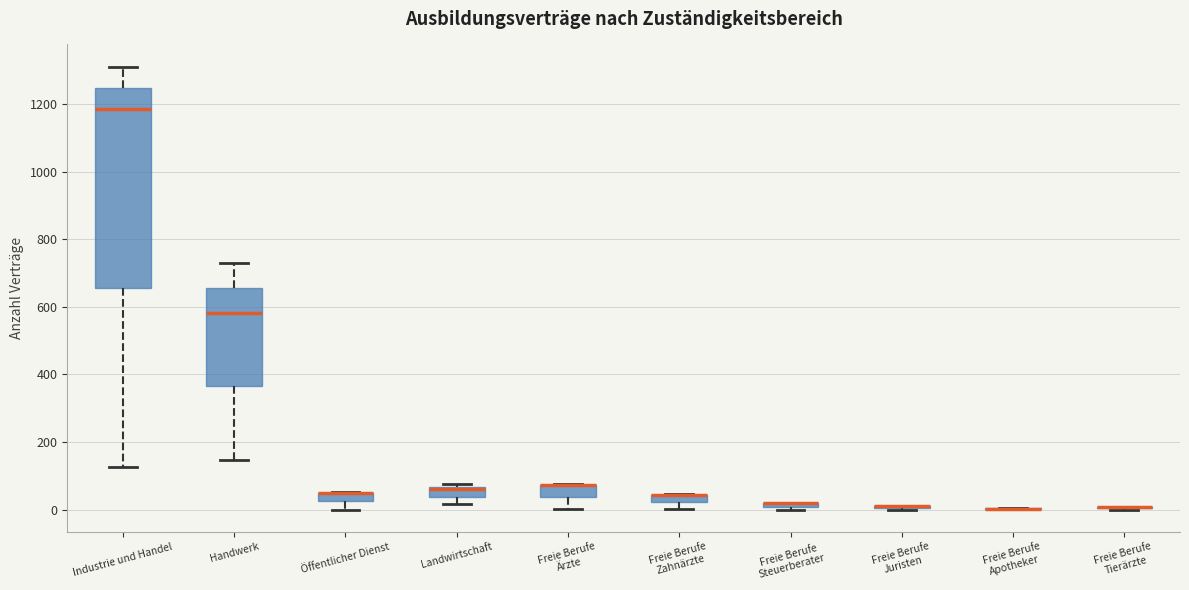

Comparing the boxes themselves (not the whiskers), which one is the tallest?

Industrie und Handel